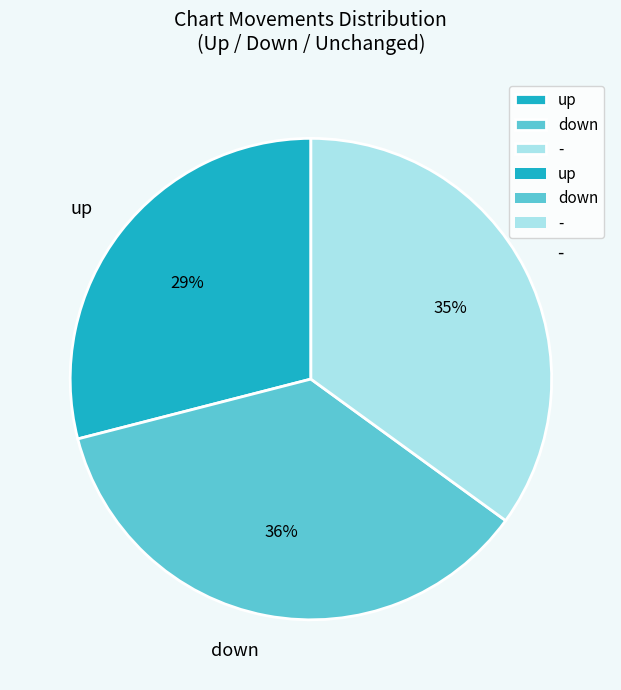

Between - and up, which is larger?

-